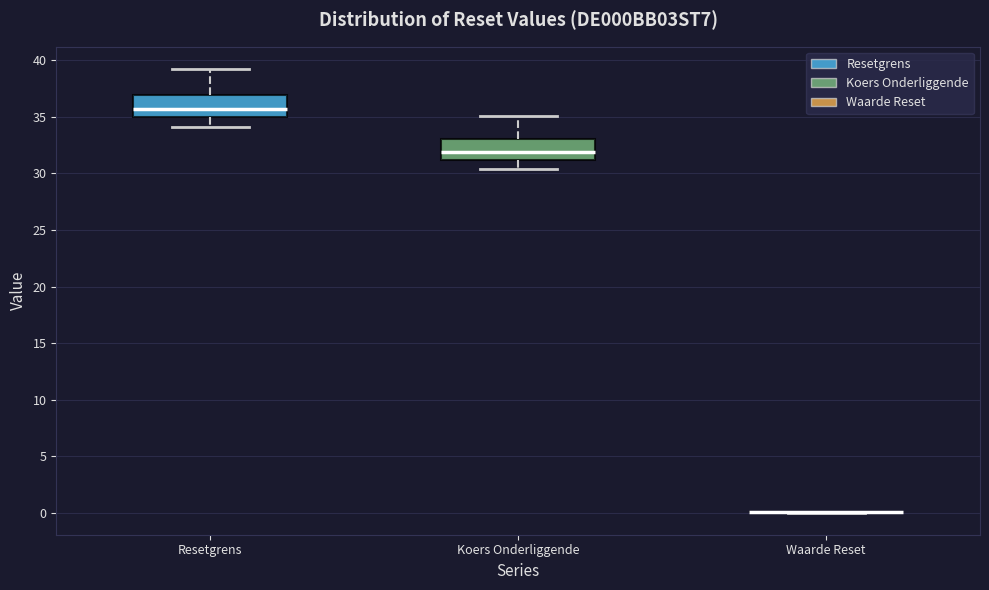

Where does the upper whisker of the box for Koers Onderliggende end on the y-axis? The values are not printed on the chart, so give them approximately, as read against the axis.

35.0